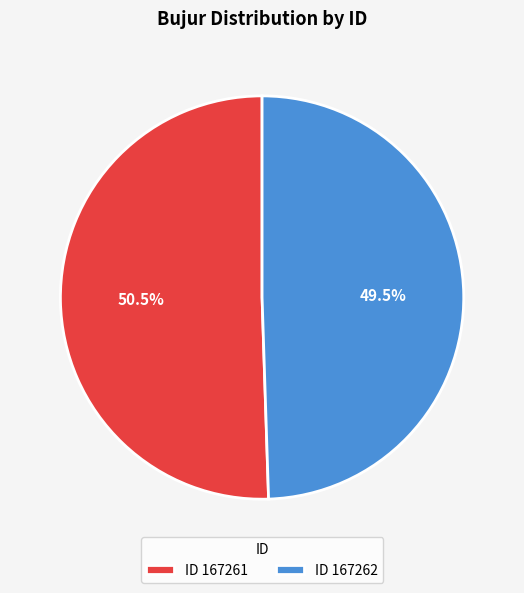

Rank the categories by value from highest to lowest.

ID 167261, ID 167262